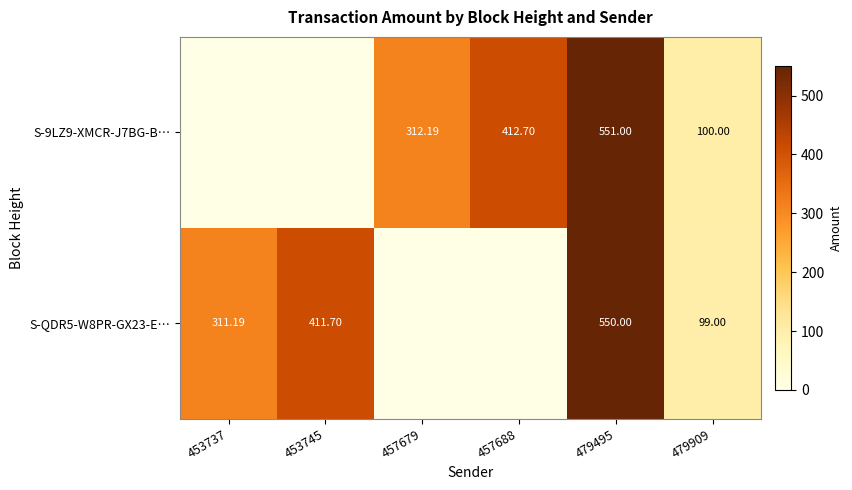

Which series has the widest spread of values?

S-9LZ9-XMCR-J7BG-B…